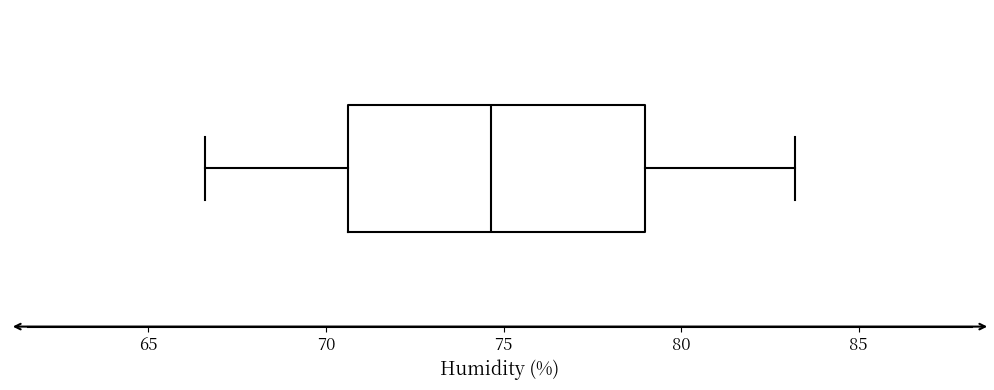

Read this box plot against the x-axis: the position of the median line, the range covered by the box, and the ends of both whiskers. The values are not printed on the chart, so give them approximately, as read against the axis.

median 74.5, box 70.5 to 79.0, whiskers 66.5 to 83.0